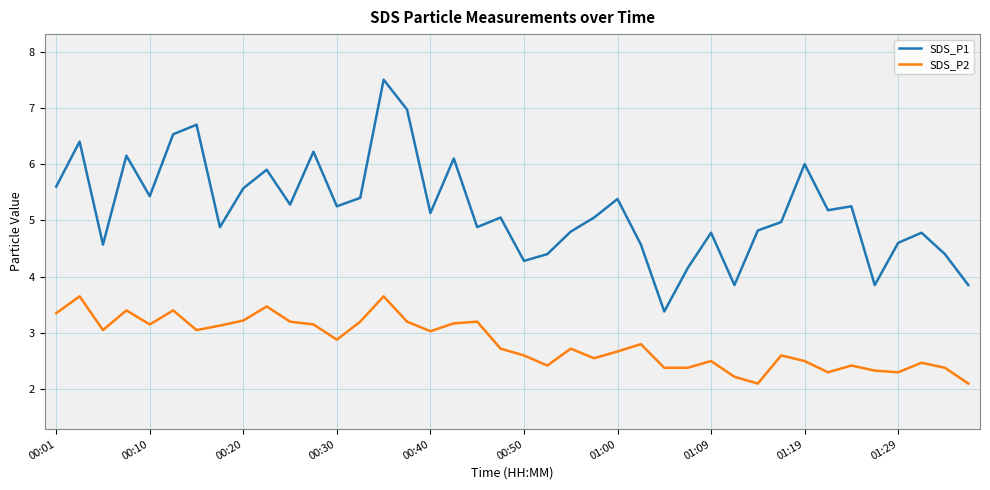

Which series has the largest total across all categories?

SDS_P1